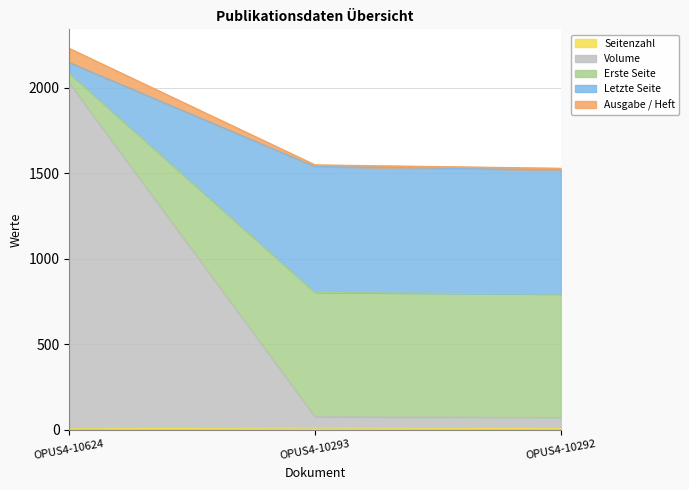

What is the difference between the Volume values at OPUS4-10293 and OPUS4-10292?

4